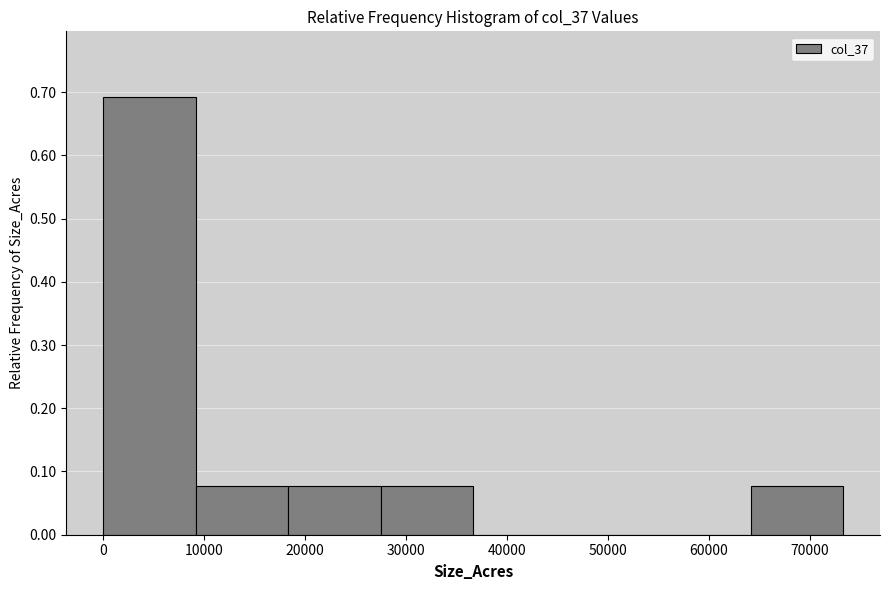

What is the height of the bar covering 9000 to 18000 on the x-axis? Neither the bar edges nor the heights are printed on the chart, so give them approximately, as read against the axes.

0.08